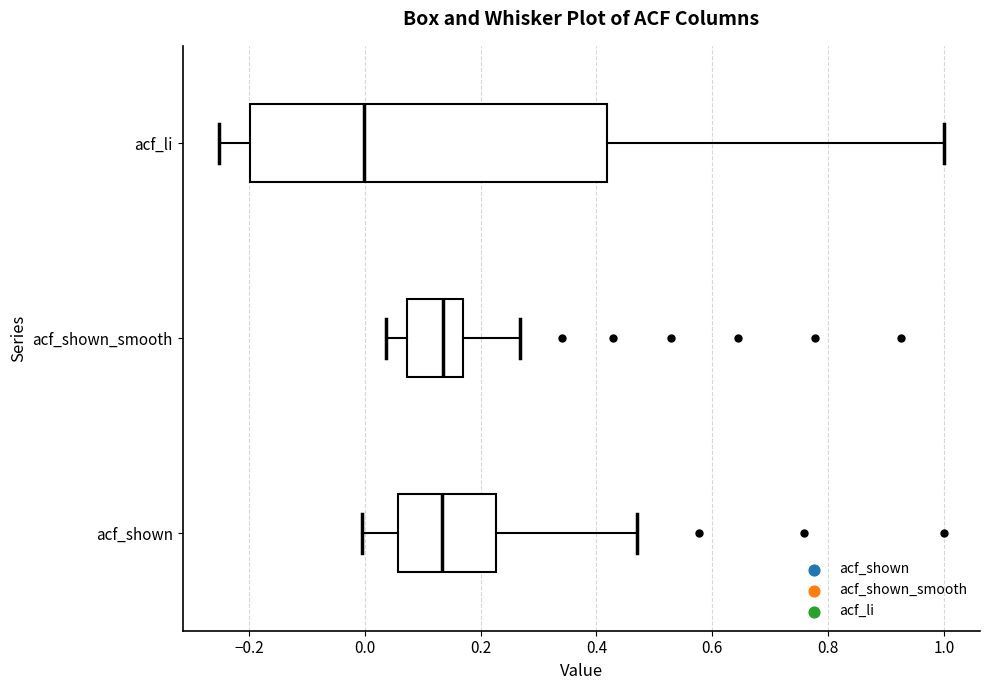

Reading bottom to top, transcribe this box plot: for each box, give where its median line is, the range the box spans, and where its two whiskers end, as read against the x-axis. The values are not printed on the chart, so give them approximately, as read against the axis.

acf_shown: median 0.14, box 0.06 to 0.22, whiskers 0.00 to 0.48
acf_shown_smooth: median 0.14, box 0.08 to 0.18, whiskers 0.04 to 0.26
acf_li: median 0.00, box -0.20 to 0.42, whiskers -0.26 to 1.00